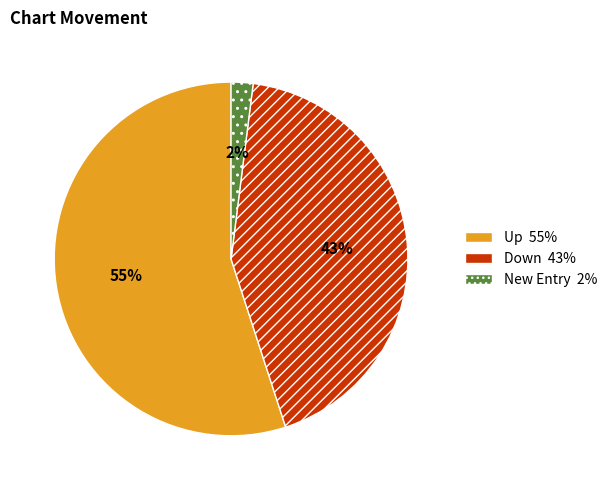

To the nearest percent, what is the difference between the largest and smallest slice percentages?

53%